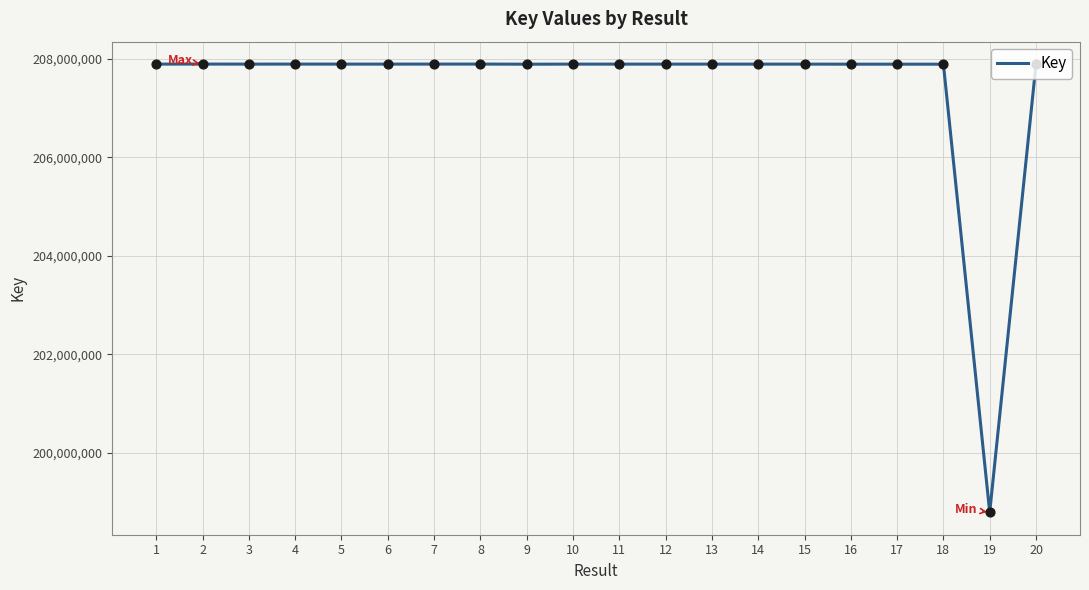

What is the change in value from 3 to 12?

-172